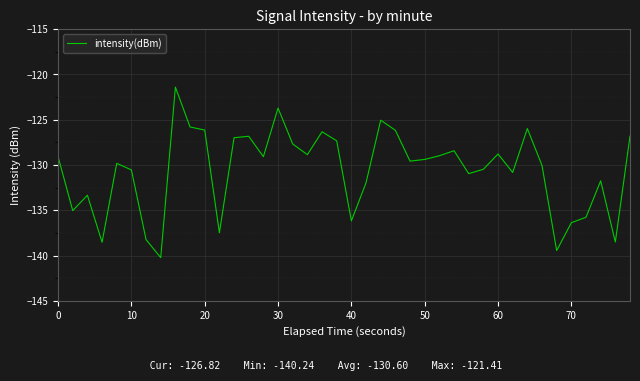

What is the greatest value displayed?

-121.4